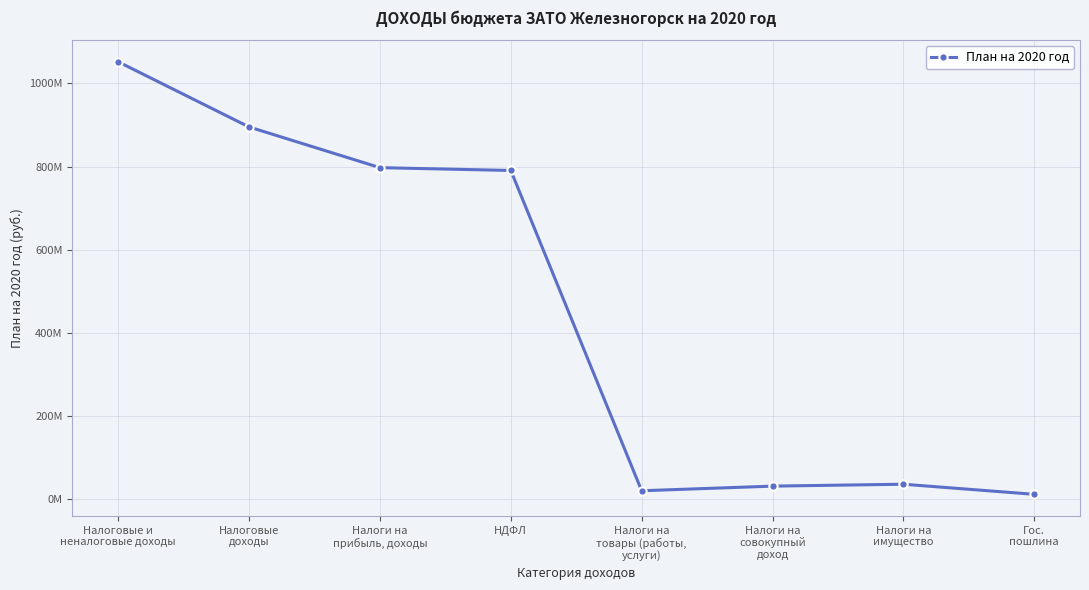

What is the difference between the maximum and minimum values?

1040726550